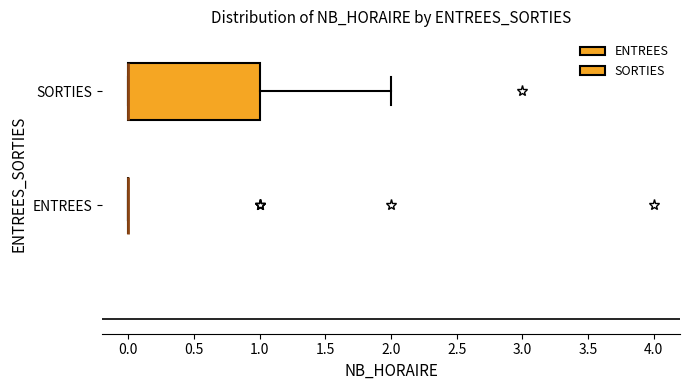

Reading bottom to top, transcribe this box plot: for each box, give where its median line is, the range the box spans, and where its two whiskers end, as read against the x-axis. The values are not printed on the chart, so give them approximately, as read against the axis.

ENTREES: box collapsed to a line at 0, whiskers 0 to 0
SORTIES: median 0 (drawn on the box's left edge), box 0 to 1, whiskers 0 to 2